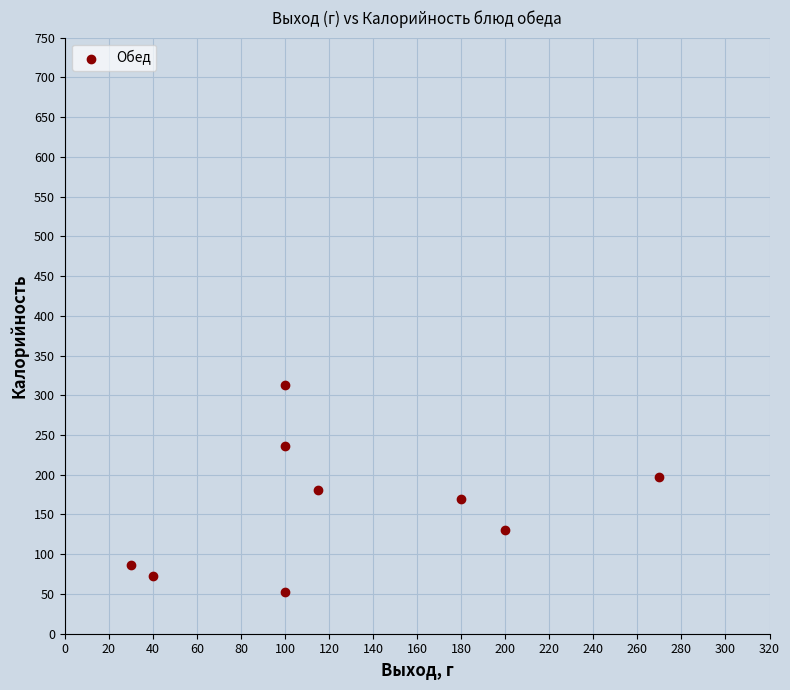

What is the average Y value?

160